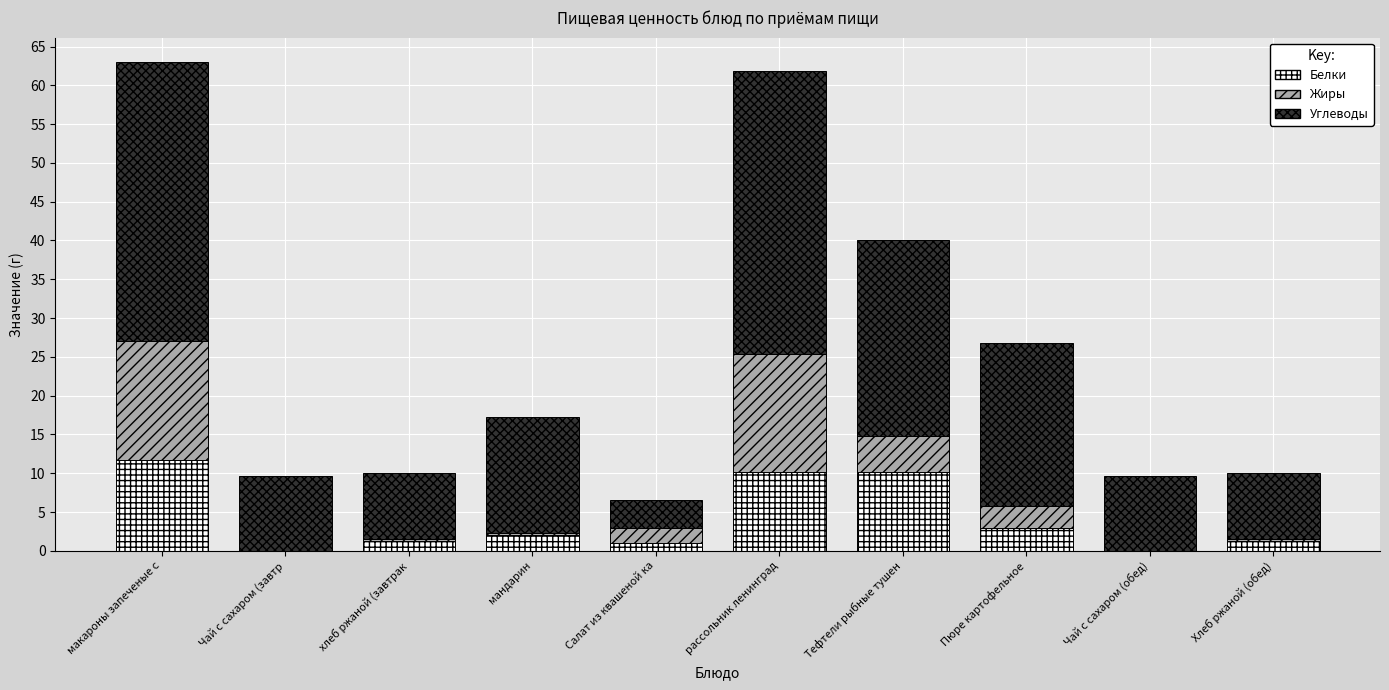

How many data points does each series have?

10